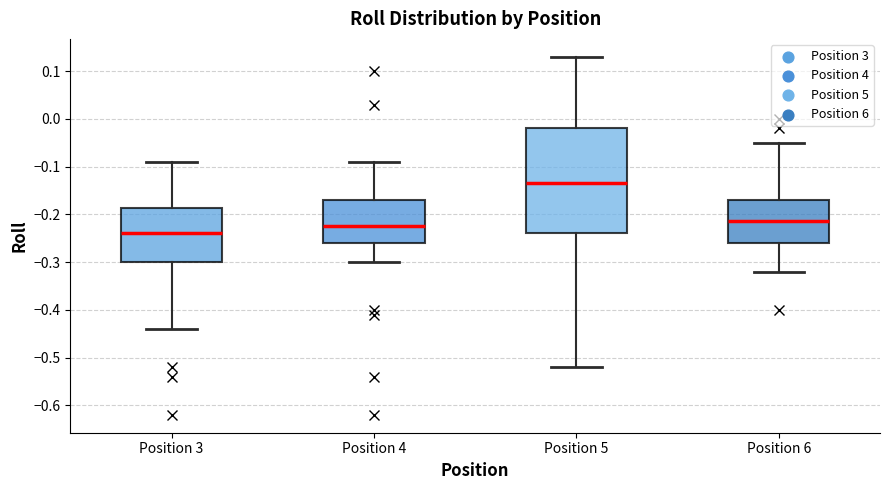

Reading left to right, read every box against the y-axis: the position of its median line, the range the box covers, and the ends of its whiskers. The values are not printed on the chart, so give them approximately, as read against the axis.

Position 3: median -0.24, box -0.30 to -0.19, whiskers -0.44 to -0.09
Position 4: median -0.22, box -0.26 to -0.17, whiskers -0.30 to -0.09
Position 5: median -0.13, box -0.24 to -0.02, whiskers -0.52 to 0.13
Position 6: median -0.21, box -0.26 to -0.17, whiskers -0.32 to -0.05